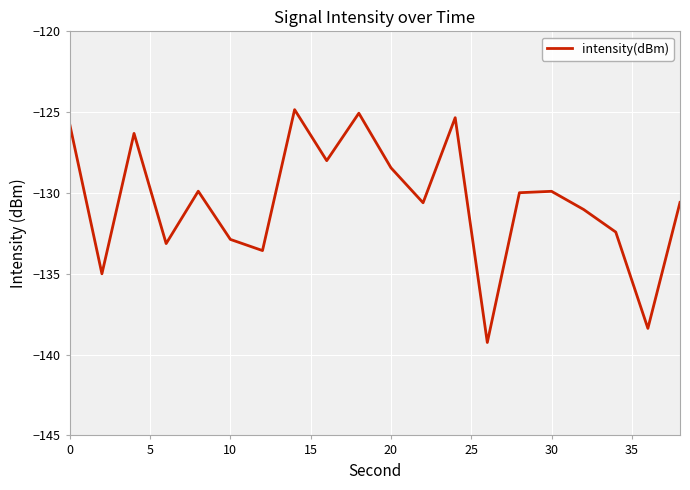

Is this an area chart (filled region under the line)?

No